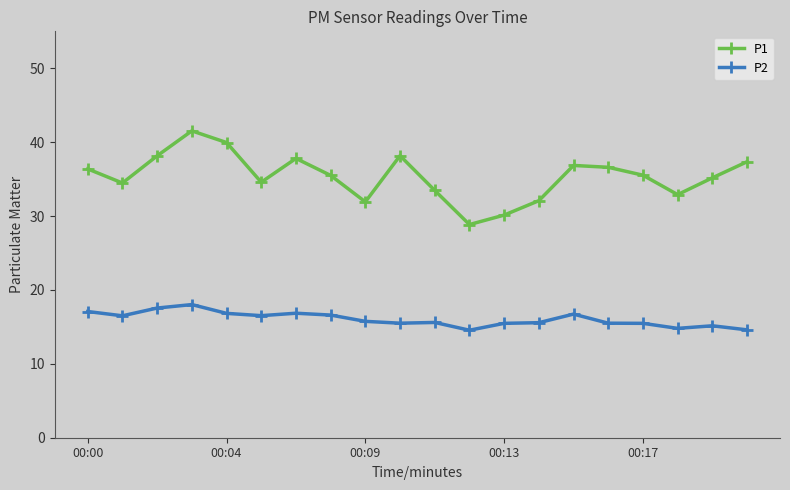

What is the difference between the second highest and minimum values in the P2 series?

3.0